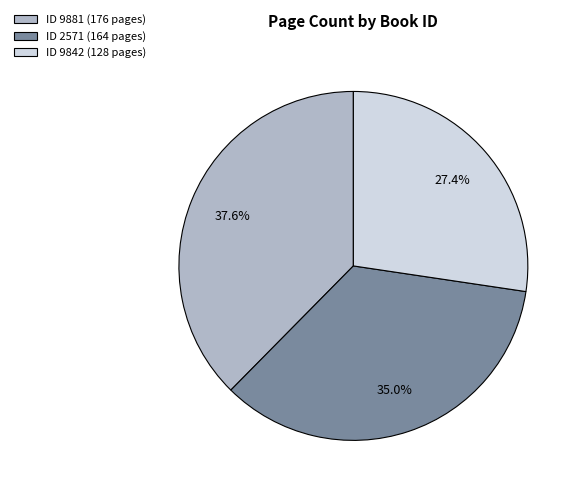

Combined, do ID 9842 (128 pages) and ID 2571 (164 pages) account for over 50%?

Yes